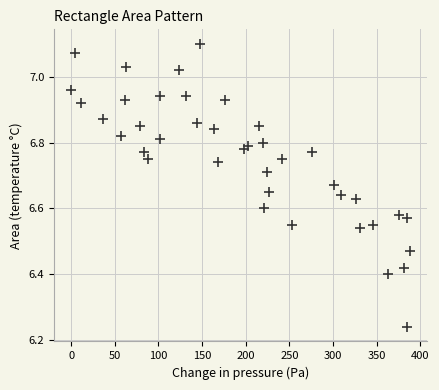

What is the range of Y values (max minus min)?

0.9